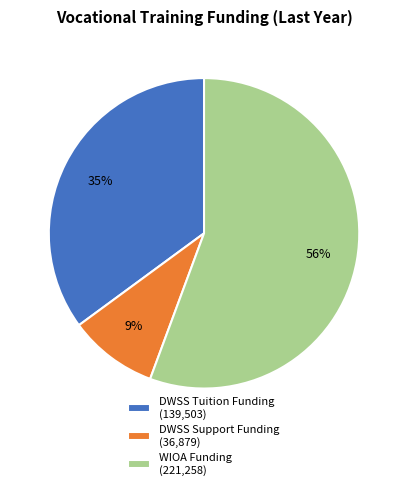

To the nearest percent, what is the average slice percentage?

33%